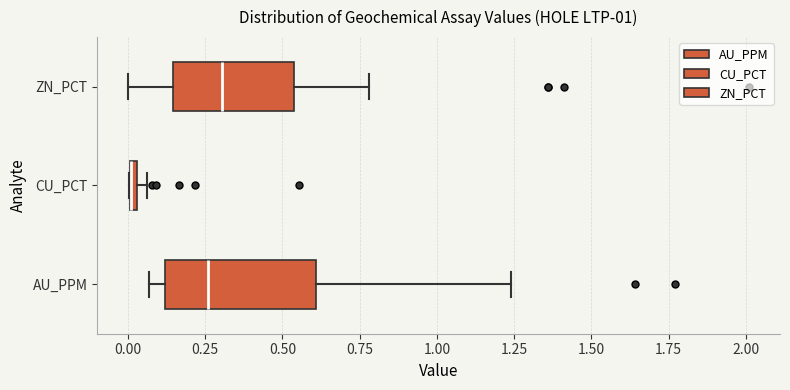

Which box is the widest, from its left edge to its right edge?

AU_PPM